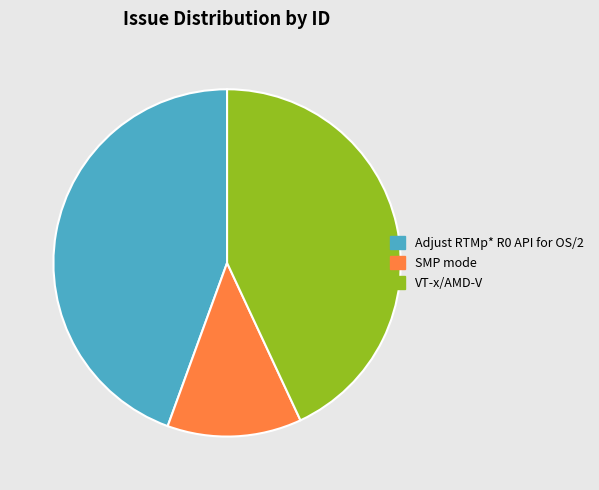

How many slices are in this pie chart?

3